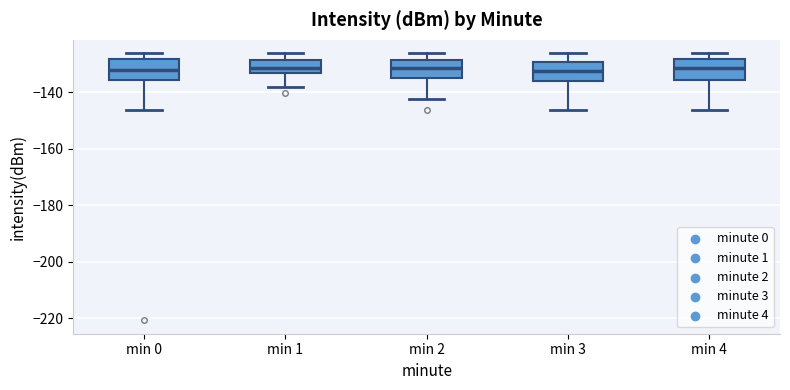

Where is the upper edge of the box for min 0 on the y-axis? The values are not printed on the chart, so give them approximately, as read against the axis.

-128